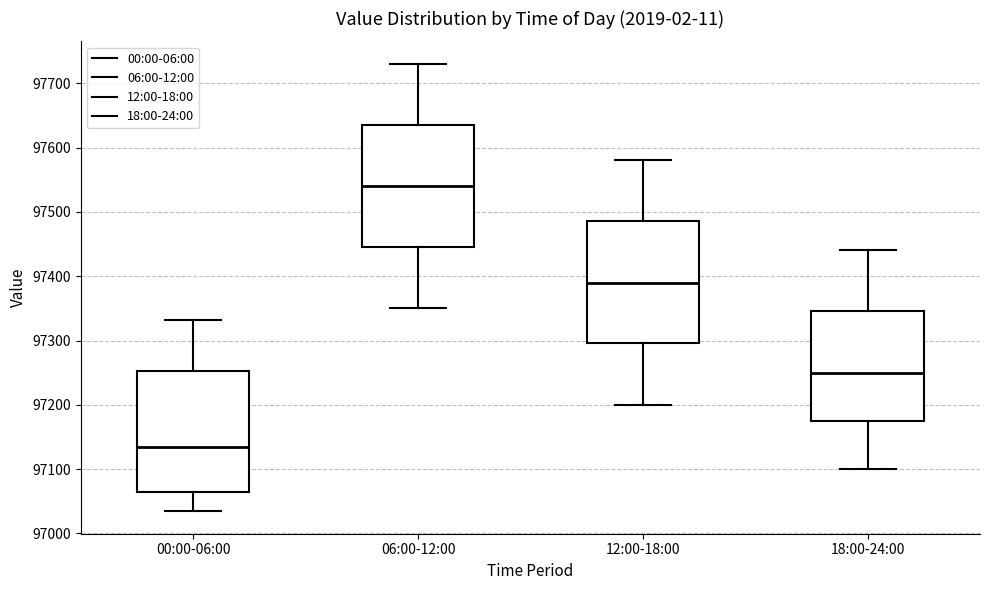

Reading left to right, read every box against the y-axis: the position of its median line, the range the box covers, and the ends of its whiskers. The values are not printed on the chart, so give them approximately, as read against the axis.

00:00-06:00: median 97130, box 97070 to 97250, whiskers 97030 to 97330
06:00-12:00: median 97540, box 97450 to 97640, whiskers 97350 to 97730
12:00-18:00: median 97390, box 97300 to 97490, whiskers 97200 to 97580
18:00-24:00: median 97250, box 97180 to 97350, whiskers 97100 to 97440